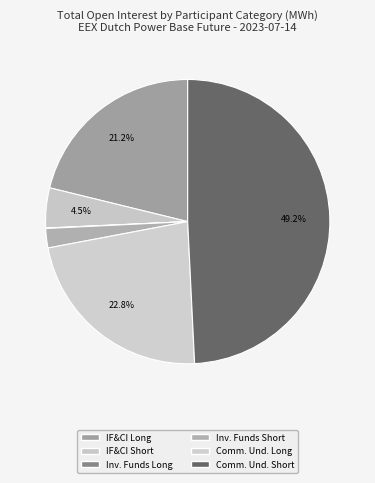

Is there any slice that represents more than half of the pie?

No